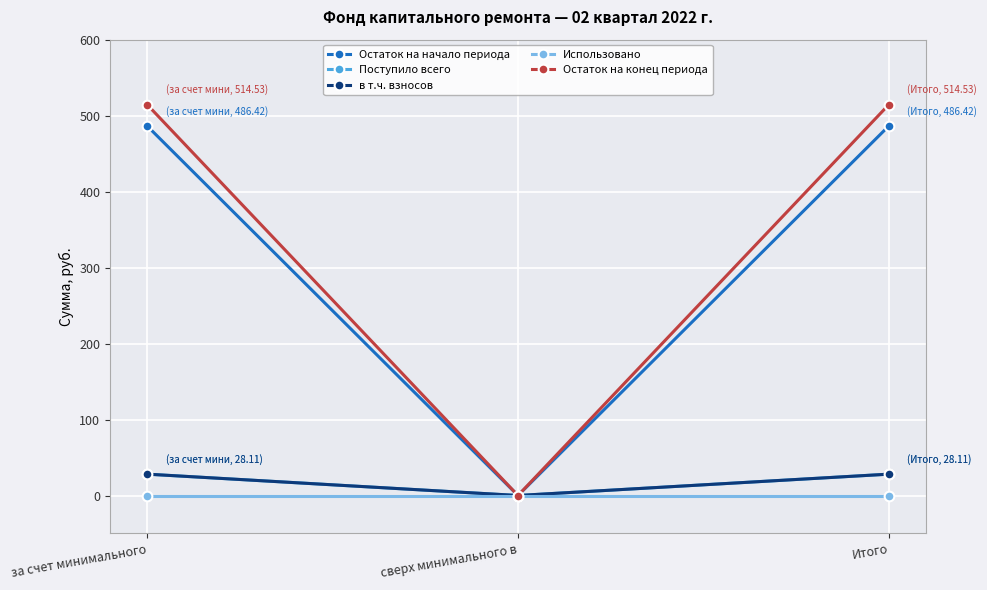

Count the number of categories in the chart.

3